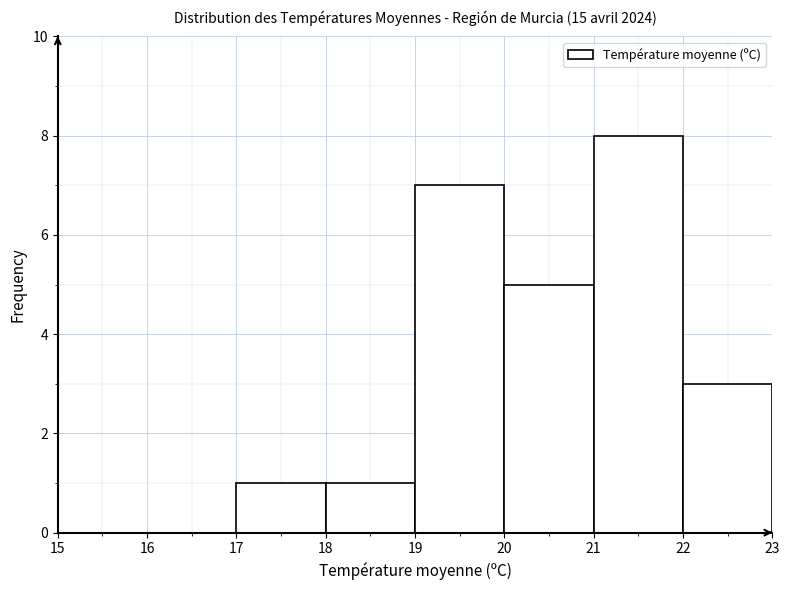

What is the height of the bar covering 20 to 21 on the x-axis? The values are not printed on the chart, so give them approximately, as read against the axis.

5